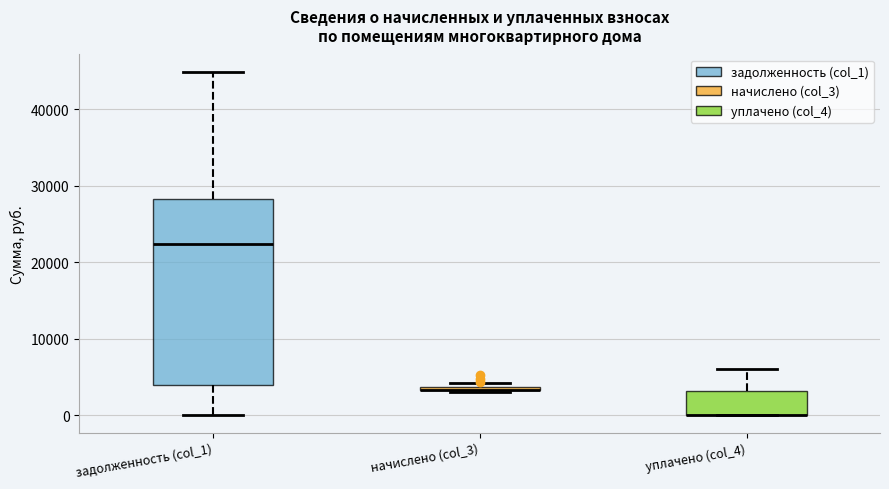

Where is the upper edge of the box for начислено (col_3) on the y-axis? The values are not printed on the chart, so give them approximately, as read against the axis.

4000